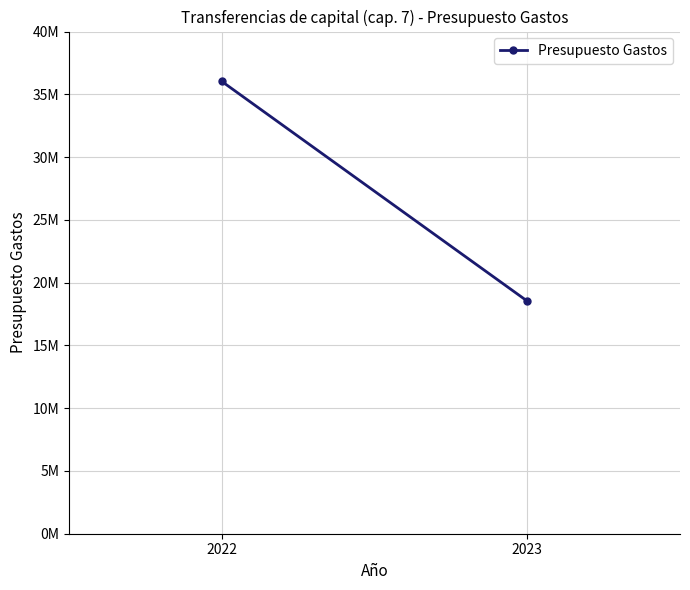

List the labels in order of value, smallest first.

2023, 2022